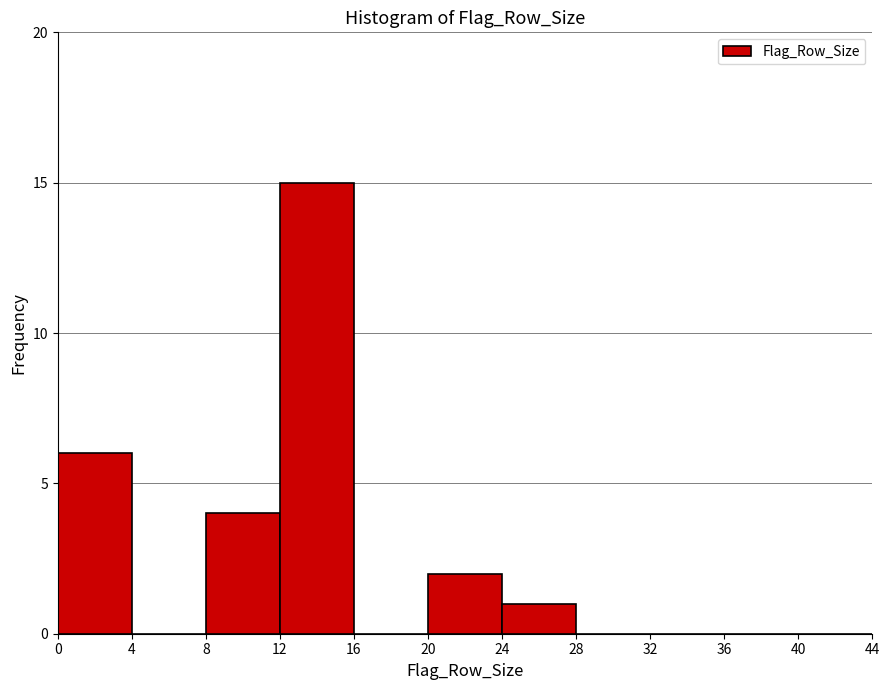

Reading left to right, transcribe this chart: for each bar, give the range it covers on the x-axis and its height. The values are not printed on the chart, so give them approximately, as read against the axis.

0 to 4: 6
4 to 8: 0
8 to 12: 4
12 to 16: 15
16 to 20: 0
20 to 24: 2
24 to 28: 1
28 to 32: 0
32 to 36: 0
36 to 40: 0
40 to 44: 0